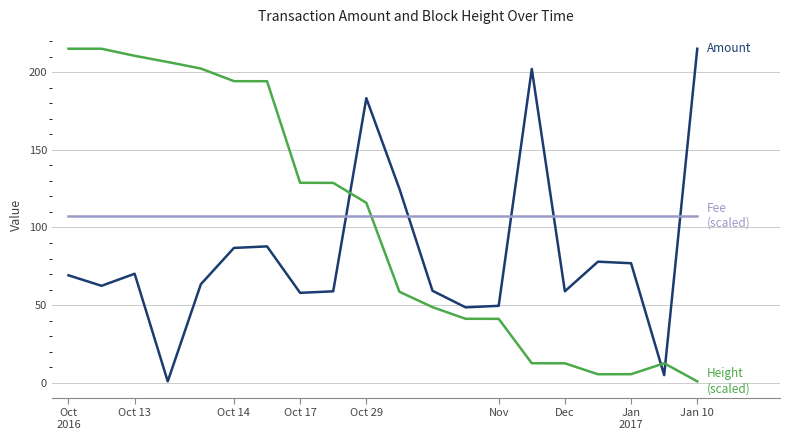

What is the greatest value displayed?

215.0